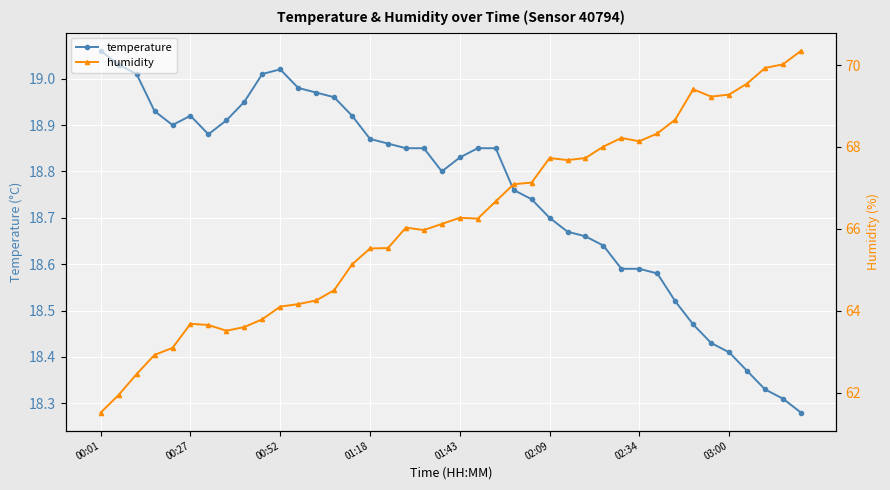

What is the difference between the second highest and second lowest values in the humidity series?

8.1